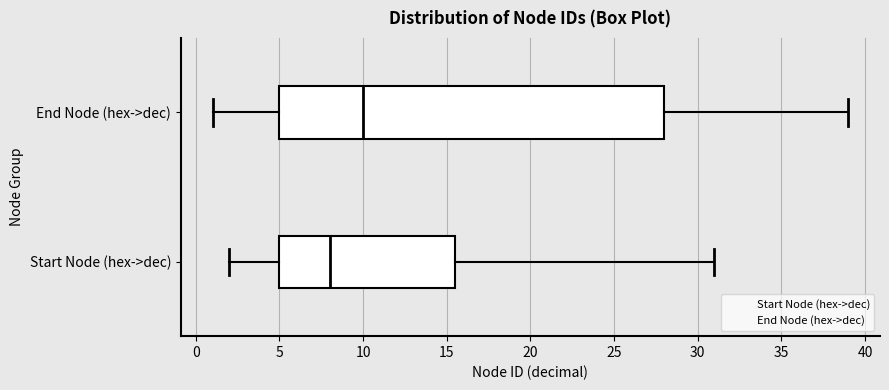

Where is the left edge of the box for Start Node (hex->dec) on the x-axis? The values are not printed on the chart, so give them approximately, as read against the axis.

5.0